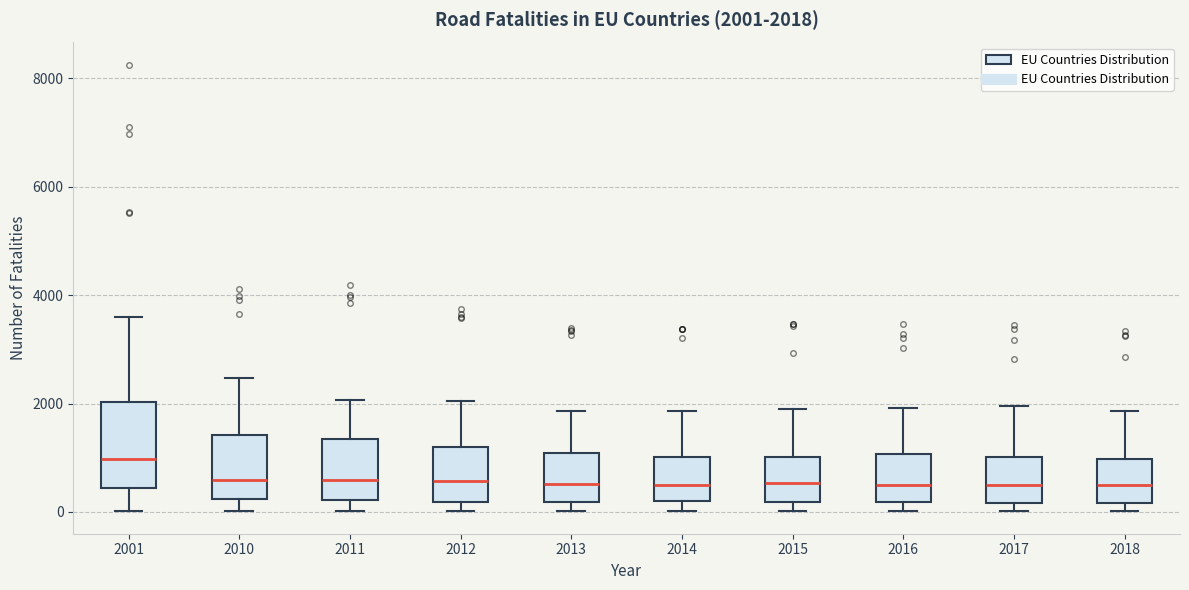

Comparing the boxes themselves (not the whiskers), which one is the tallest?

2001